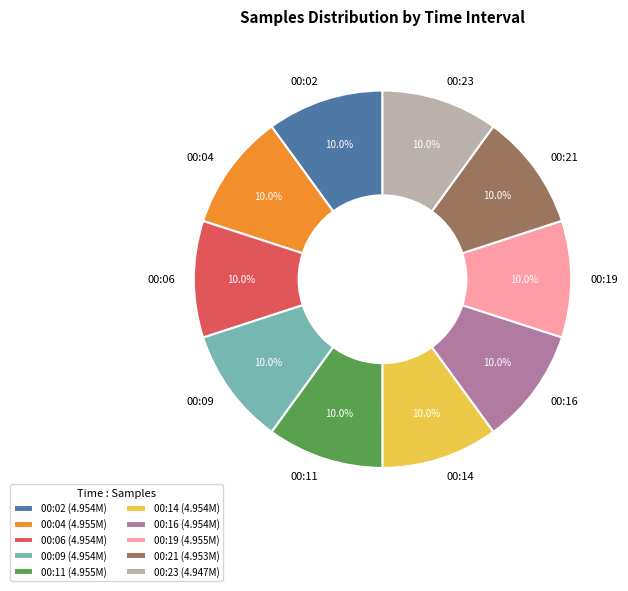

Is it true that 00:09 is 22% of the pie?

False